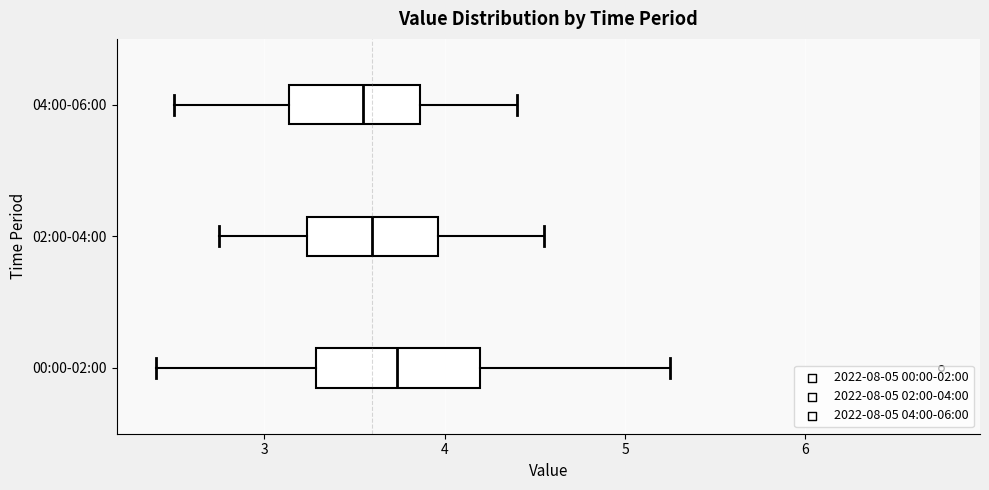

Which box is the widest, from its left edge to its right edge?

00:00-02:00